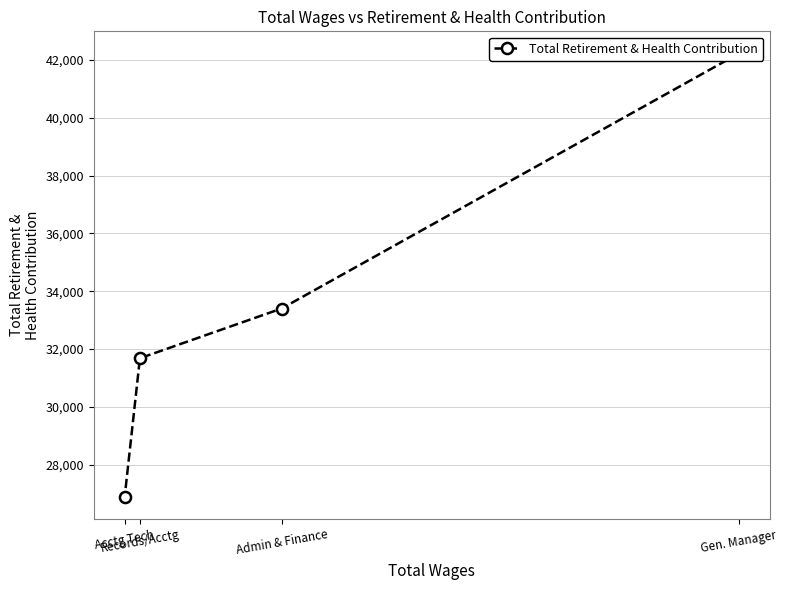

What is the average value?

33549